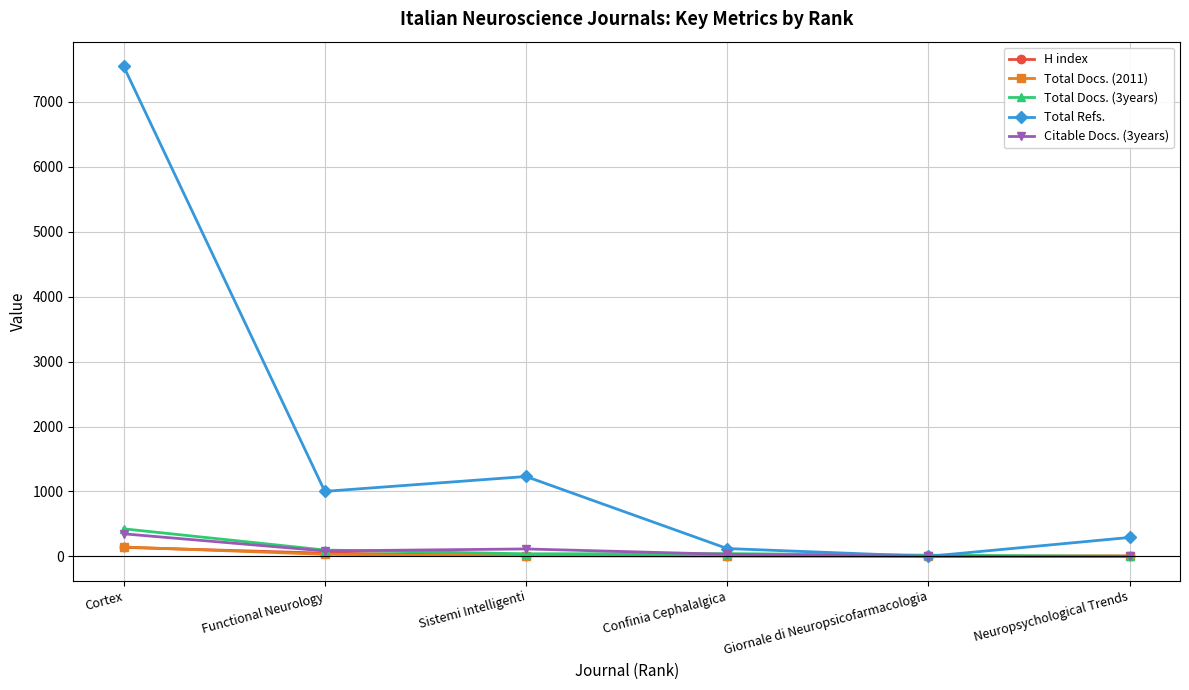

Where is the first local minimum for Total Refs.?

Functional Neurology